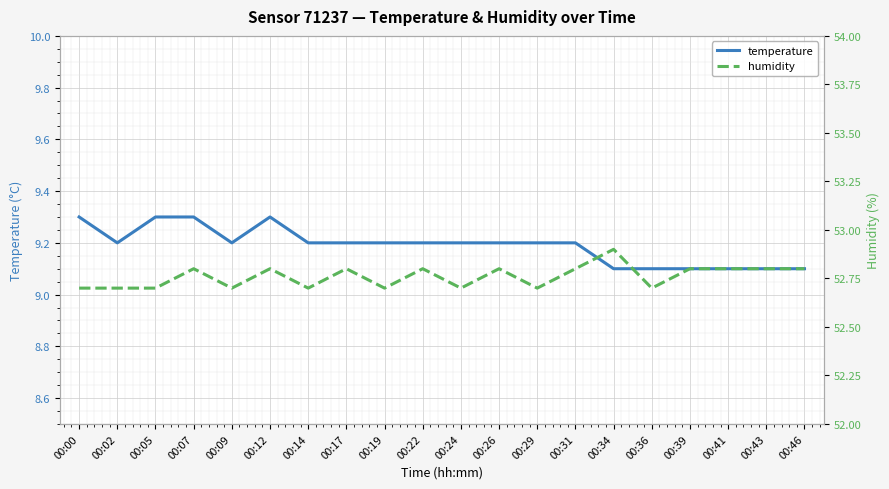

Rank the series by their average value, from highest to lowest.

humidity, temperature